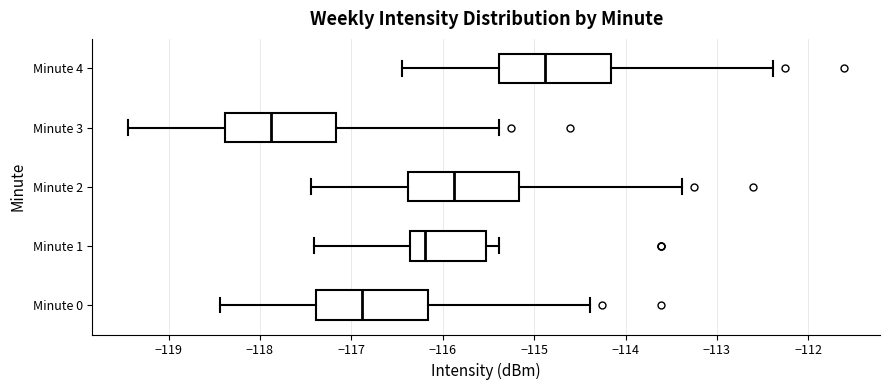

Where is the right edge of the box for Minute 0 on the x-axis? The values are not printed on the chart, so give them approximately, as read against the axis.

-116.2